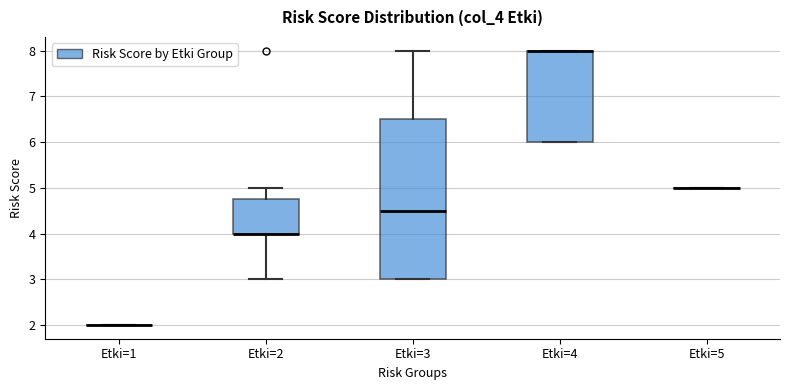

Reading left to right, read every box against the y-axis: the position of its median line, the range the box covers, and the ends of its whiskers. The values are not printed on the chart, so give them approximately, as read against the axis.

Etki=1: box collapsed to a line at 2.0, whiskers 2.0 to 2.0
Etki=2: median 4.0 (drawn on the box's lower edge), box 4.0 to 4.8, whiskers 3.0 to 5.0
Etki=3: median 4.5, box 3.0 to 6.5, whiskers 3.0 to 8.0
Etki=4: median 8.0 (drawn on the box's upper edge), box 6.0 to 8.0, whiskers 6.0 to 8.0
Etki=5: box collapsed to a line at 5.0, whiskers 5.0 to 5.0